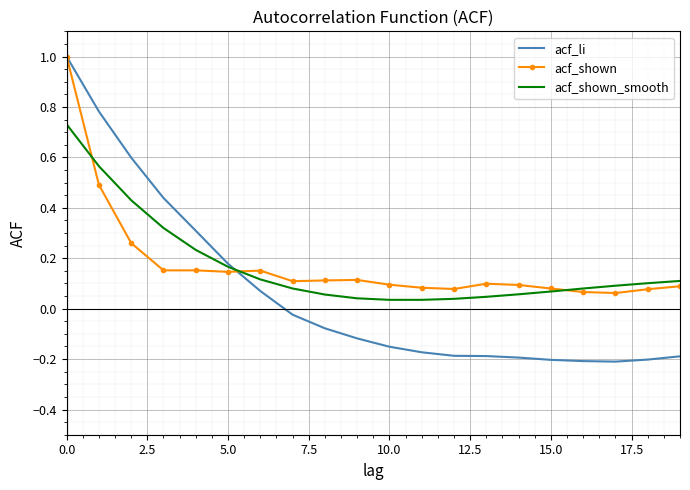

Which series has the widest spread of values?

acf_li